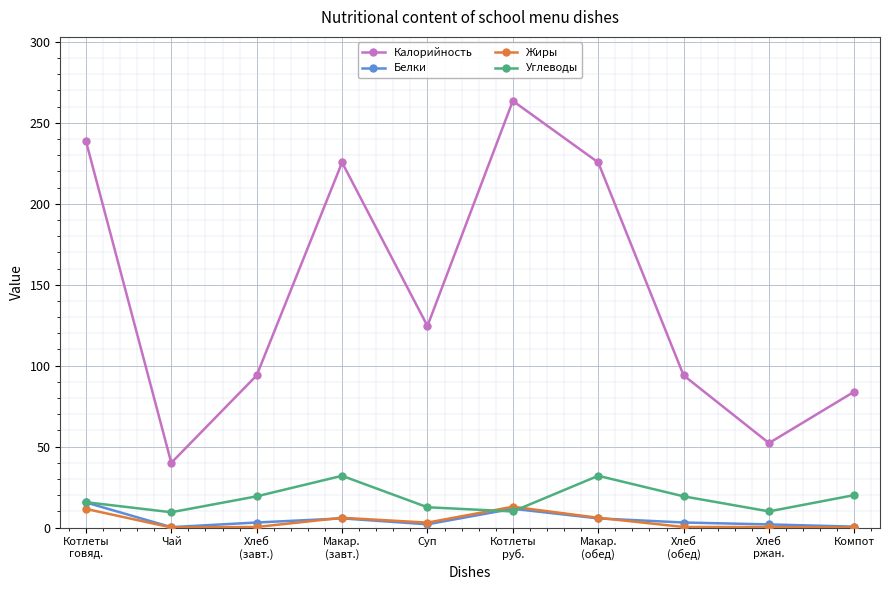

How many data points does each series have?

10